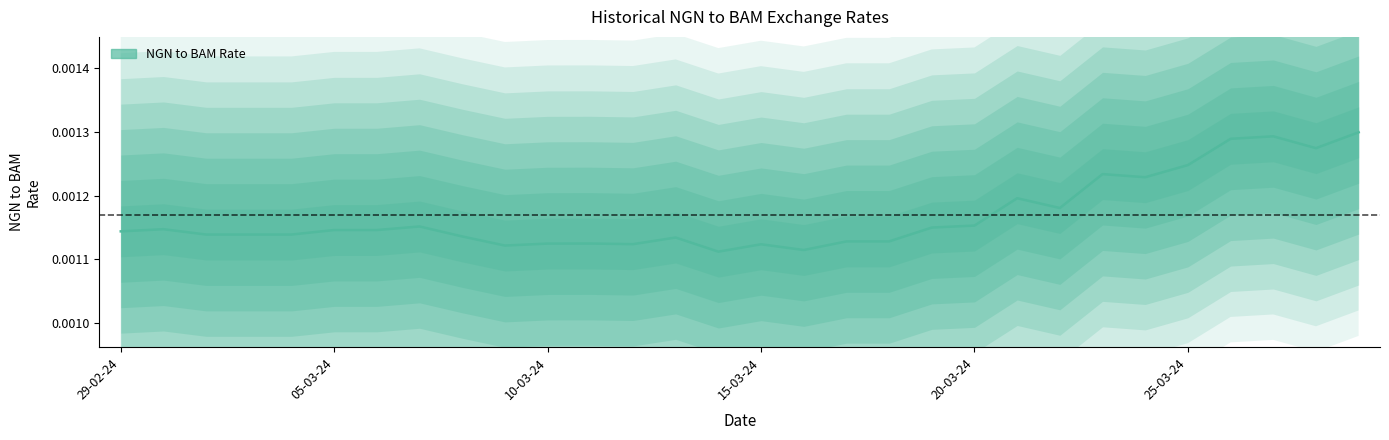

How many points are lower than both their immediate neighbors (excluding endpoints)?

7